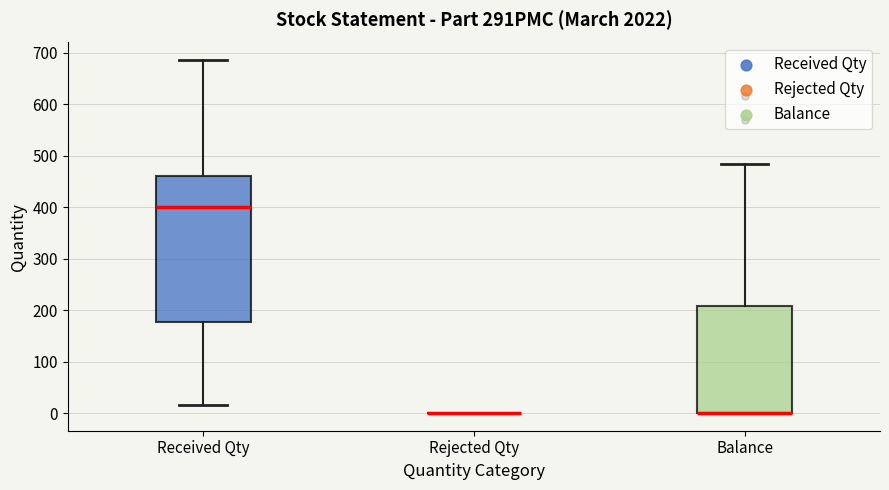

Reading left to right, transcribe this box plot: for each box, give where its median line is, the range the box spans, and where its two whiskers end, as read against the y-axis. The values are not printed on the chart, so give them approximately, as read against the axis.

Received Qty: median 400, box 180 to 460, whiskers 20 to 690
Rejected Qty: box collapsed to a line at 0, whiskers 0 to 0
Balance: median 0 (drawn on the box's lower edge), box 0 to 210, whiskers 0 to 480